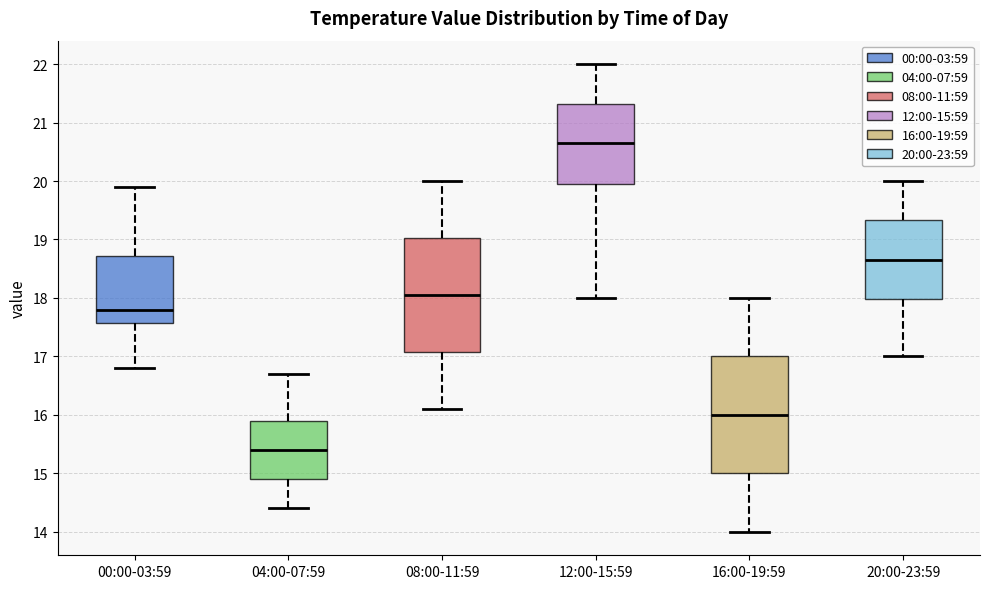

Reading left to right, transcribe this box plot: for each box, give where its median line is, the range the box spans, and where its two whiskers end, as read against the y-axis. The values are not printed on the chart, so give them approximately, as read against the axis.

00:00-03:59: median 17.8, box 17.6 to 18.7, whiskers 16.8 to 19.9
04:00-07:59: median 15.4, box 14.9 to 15.9, whiskers 14.4 to 16.7
08:00-11:59: median 18.1, box 17.1 to 19.0, whiskers 16.1 to 20.0
12:00-15:59: median 20.7, box 20.0 to 21.3, whiskers 18.0 to 22.0
16:00-19:59: median 16.0, box 15.0 to 17.0, whiskers 14.0 to 18.0
20:00-23:59: median 18.7, box 18.0 to 19.3, whiskers 17.0 to 20.0